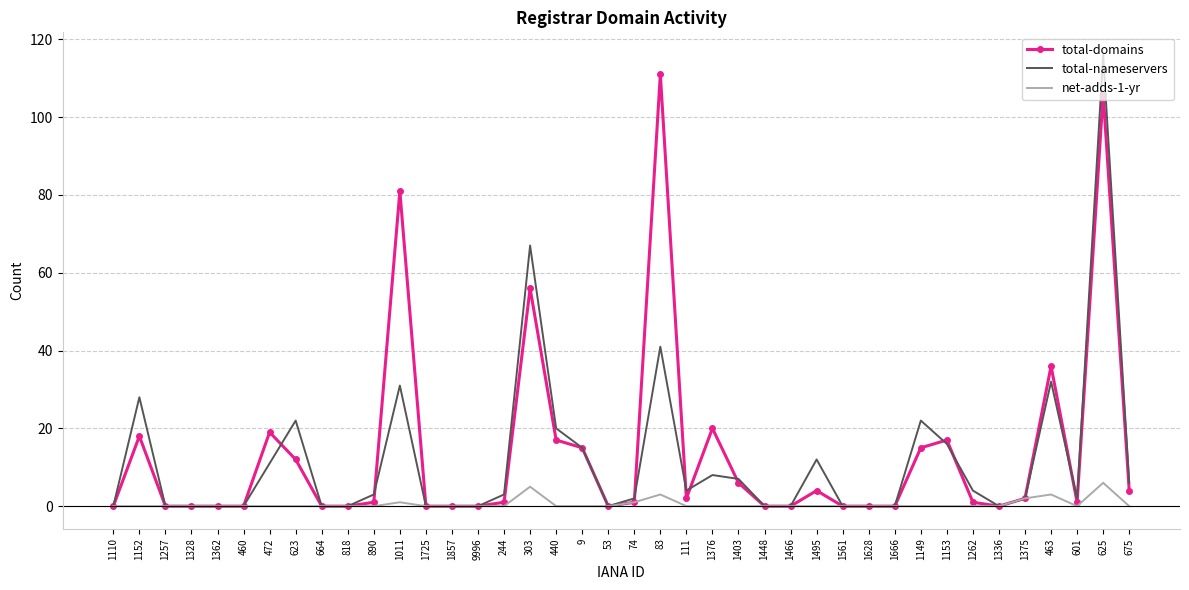

At how many categories does at least one series exceed 55?

4